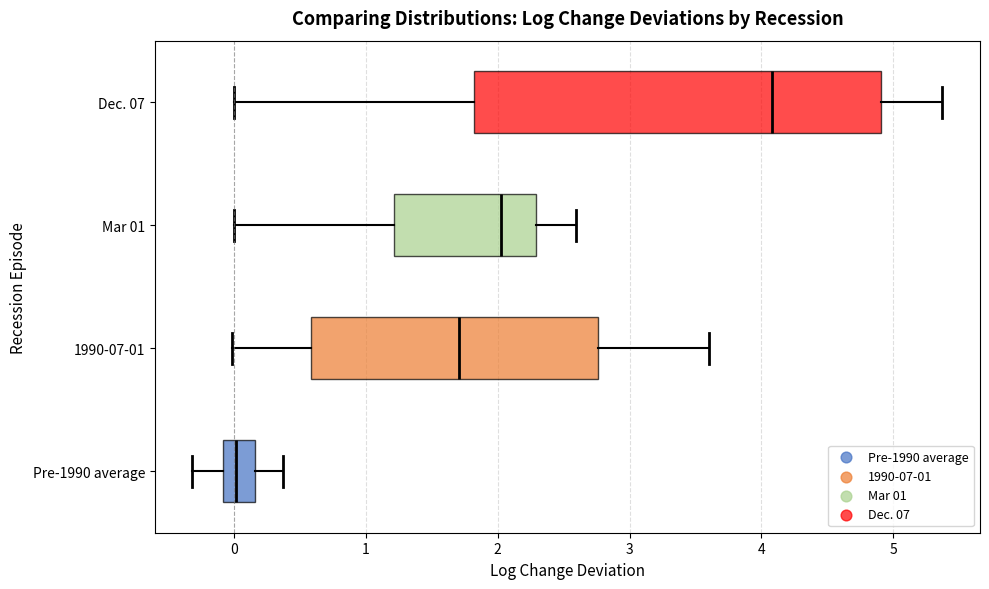

Which box has the furthest to the left median line?

Pre-1990 average